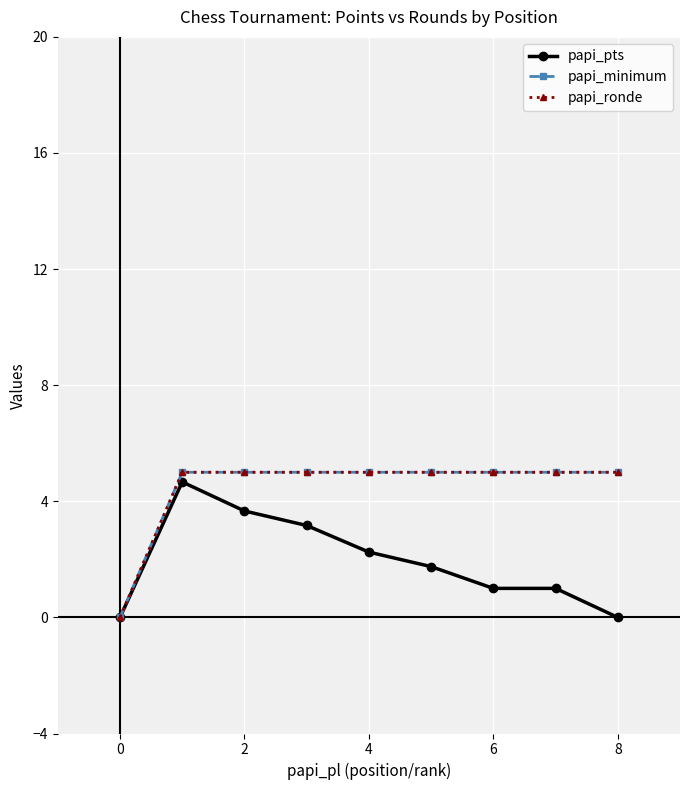

Does the chart have visible grid lines?

Yes